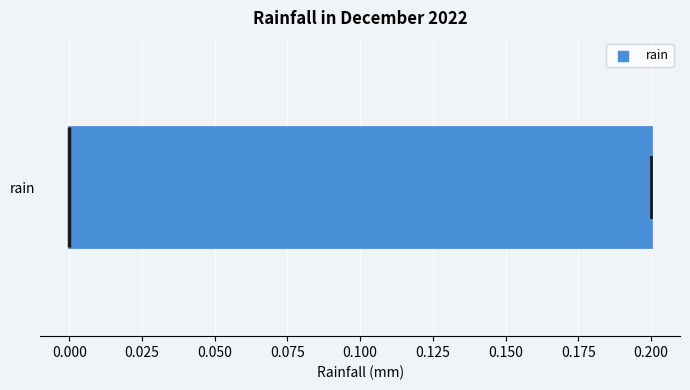

Read this box plot against the x-axis: the position of the median line, the range covered by the box, and the ends of both whiskers. The values are not printed on the chart, so give them approximately, as read against the axis.

median 0.0 (drawn on the box's left edge), box 0.0 to 0.2, whiskers 0.0 to 0.2